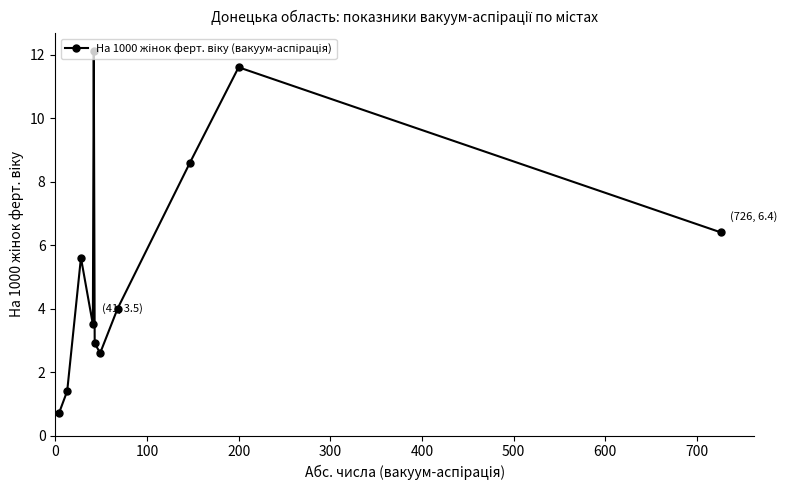

True or false: there are more than 1 points higher than both neighbors.

True